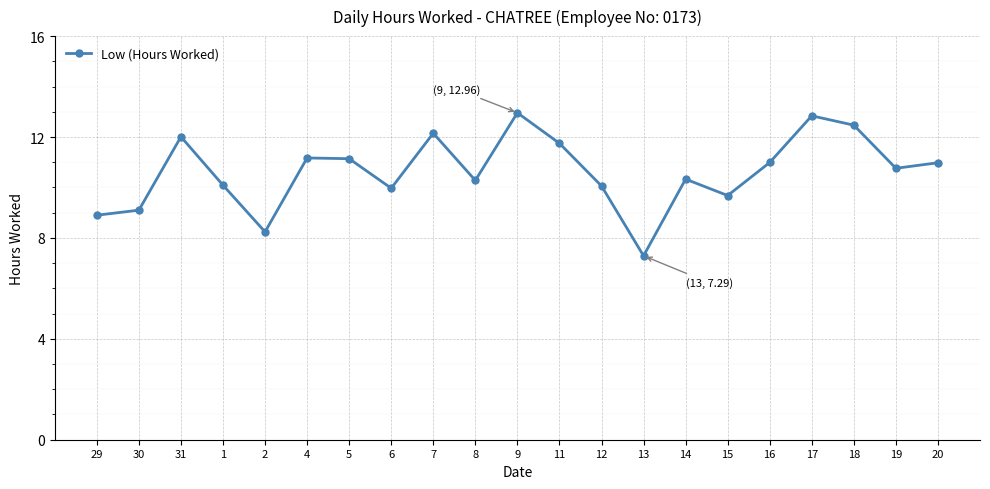

How many categories are shown in the chart?

21